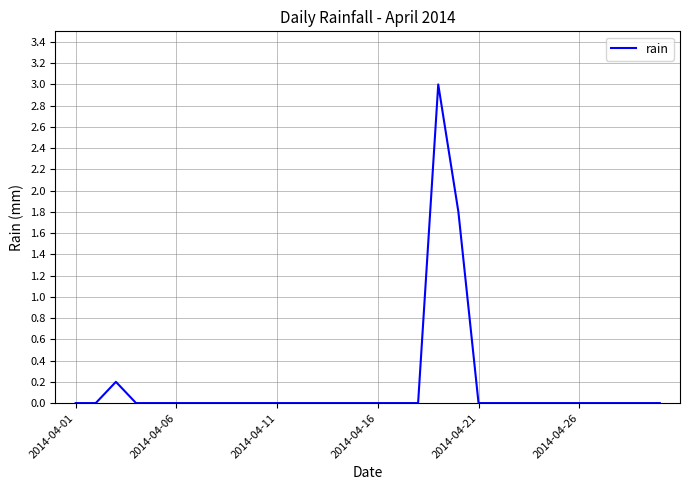

Is this an area chart (filled region under the line)?

No